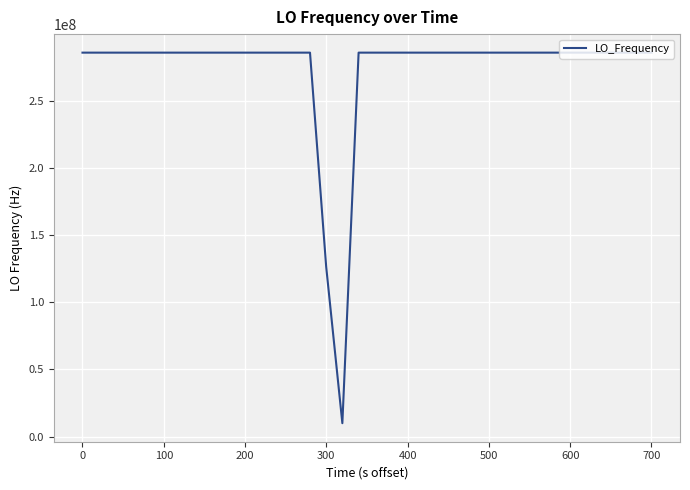

What is the smallest value displayed?

9999970.7